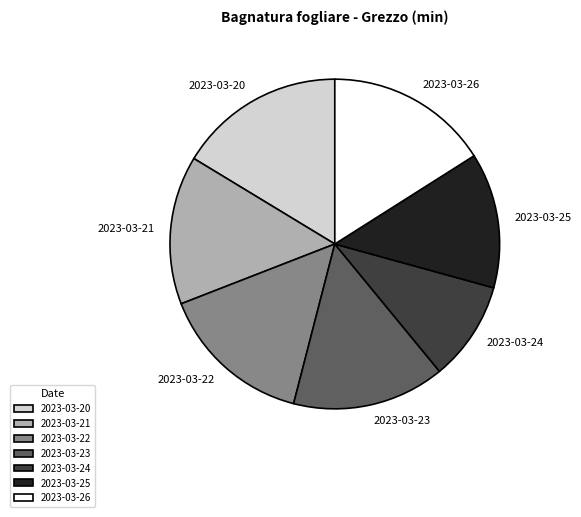

Which slice is the smallest?

2023-03-24